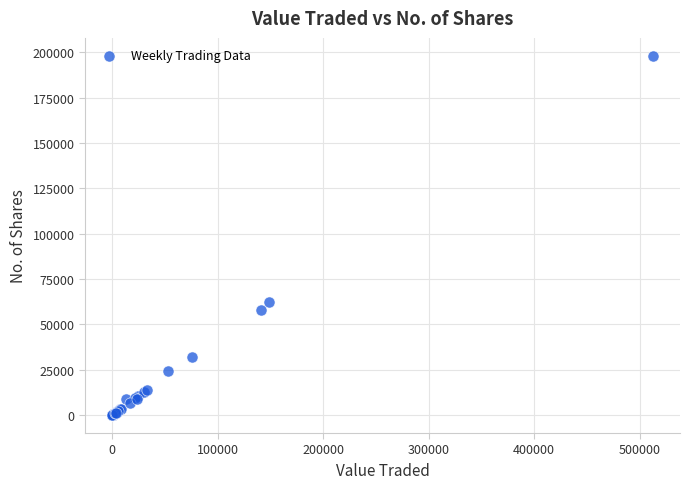

What Y value in the scatter plot is closest to 98997?

62391